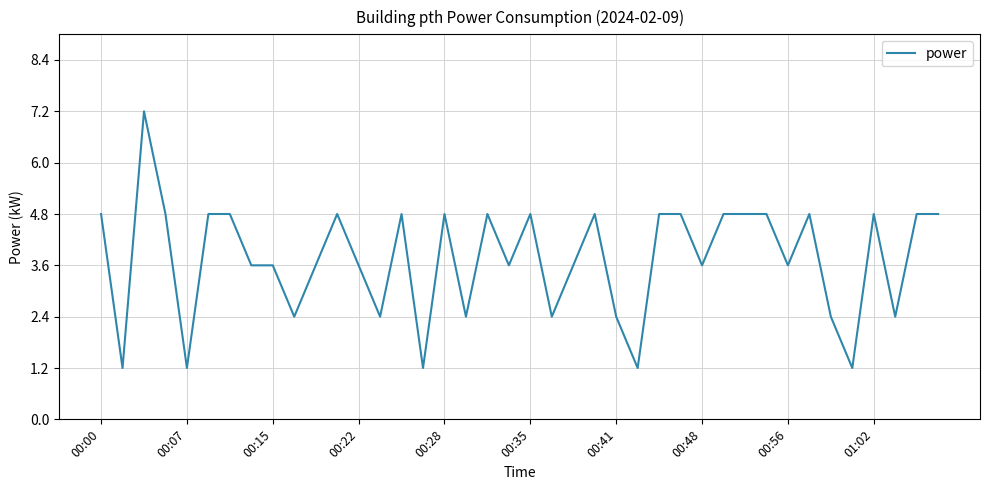

How many lines are shown in the chart?

1